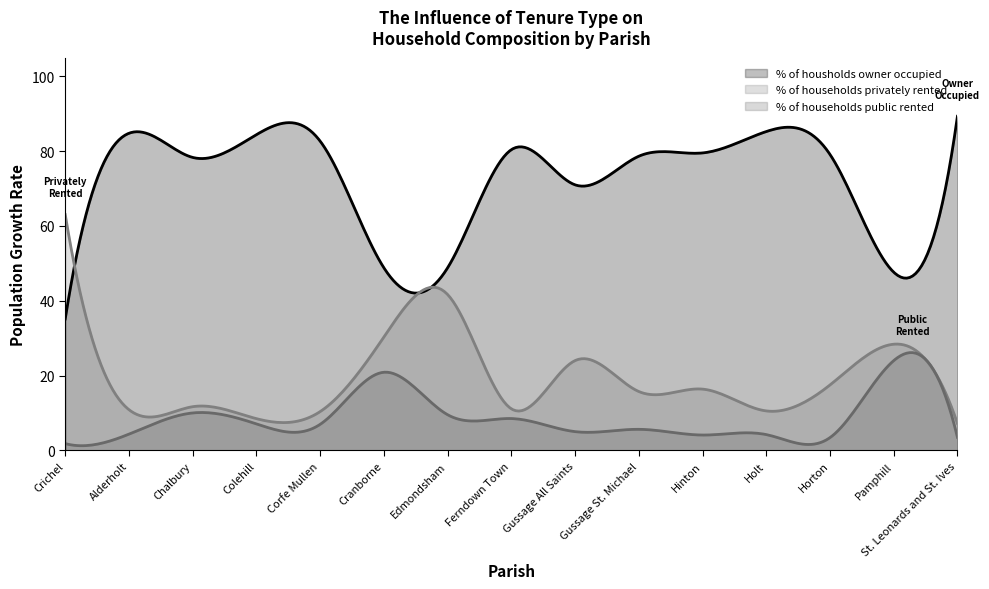

Where is the first local minimum for % of households public rented?

Corfe Mullen